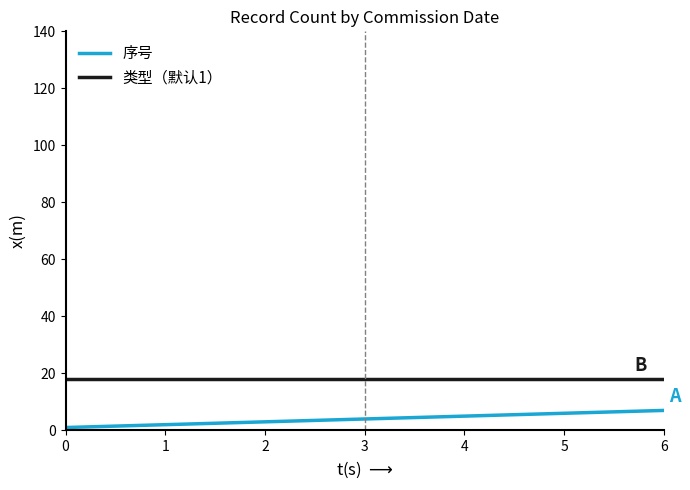

What is the sum of all 类型（默认1） values?

126